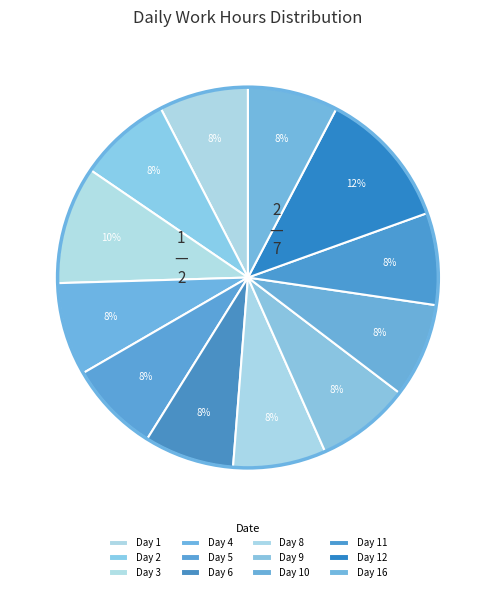

Which slice is the largest?

Day 12